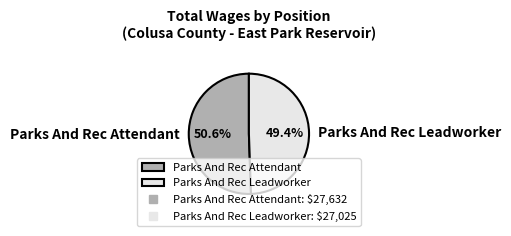

Is it true that Parks And Rec Attendant is 45% of the pie?

False